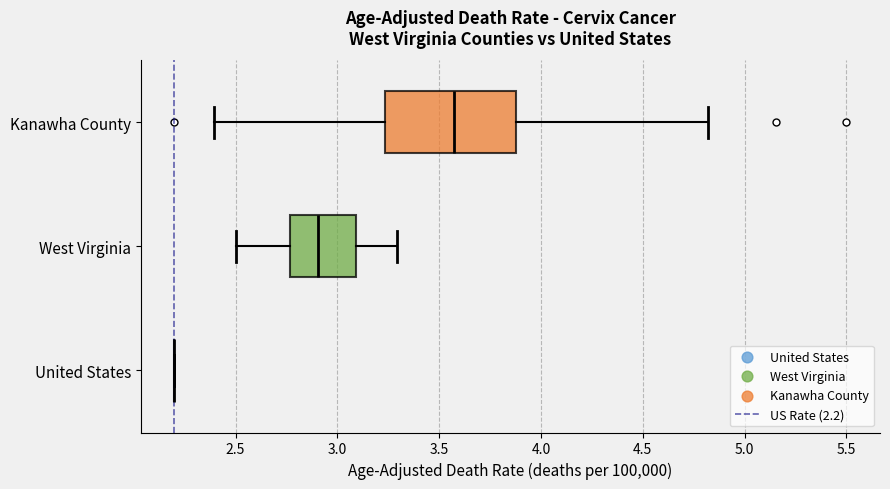

Reading bottom to top, transcribe this box plot: for each box, give where its median line is, the range the box spans, and where its two whiskers end, as read against the x-axis. The values are not printed on the chart, so give them approximately, as read against the axis.

United States: box collapsed to a line at 2.20, whiskers 2.20 to 2.20
West Virginia: median 2.90, box 2.75 to 3.10, whiskers 2.50 to 3.30
Kanawha County: median 3.55, box 3.25 to 3.90, whiskers 2.40 to 4.80